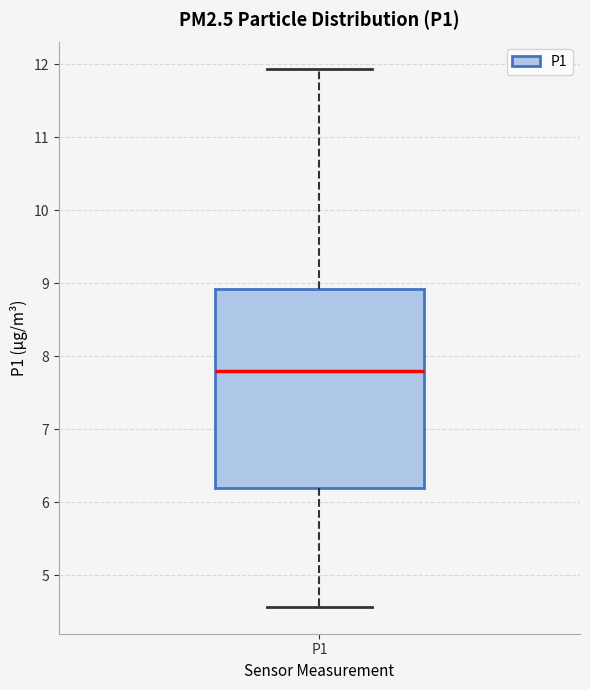

Where is the lower edge of the box for P1 on the y-axis? The values are not printed on the chart, so give them approximately, as read against the axis.

6.2